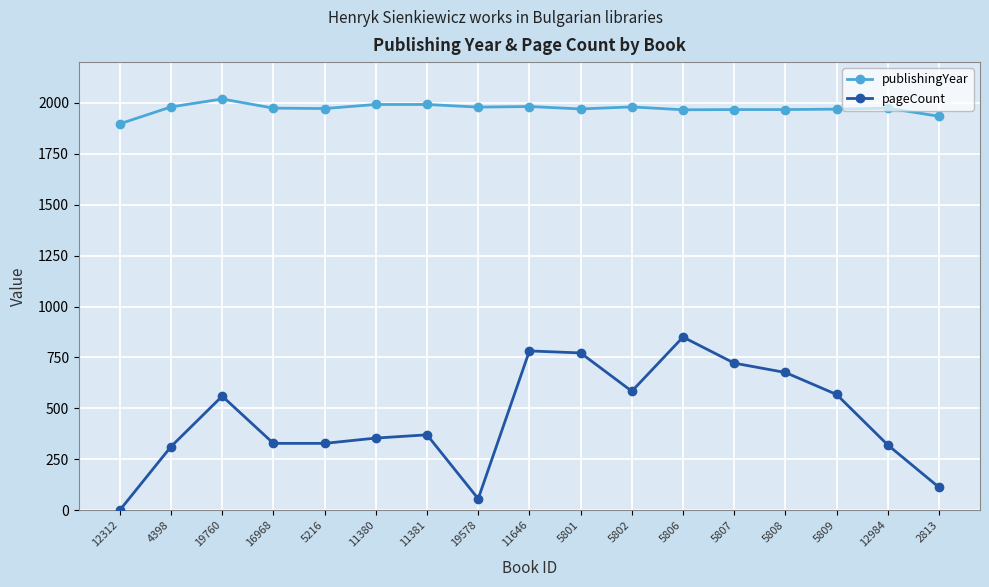

Count the number of data series in this chart.

2